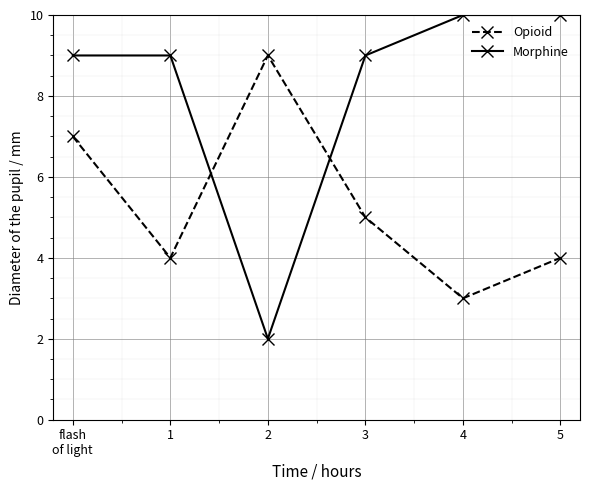

What are all the series names shown in the legend?

Opioid, Morphine